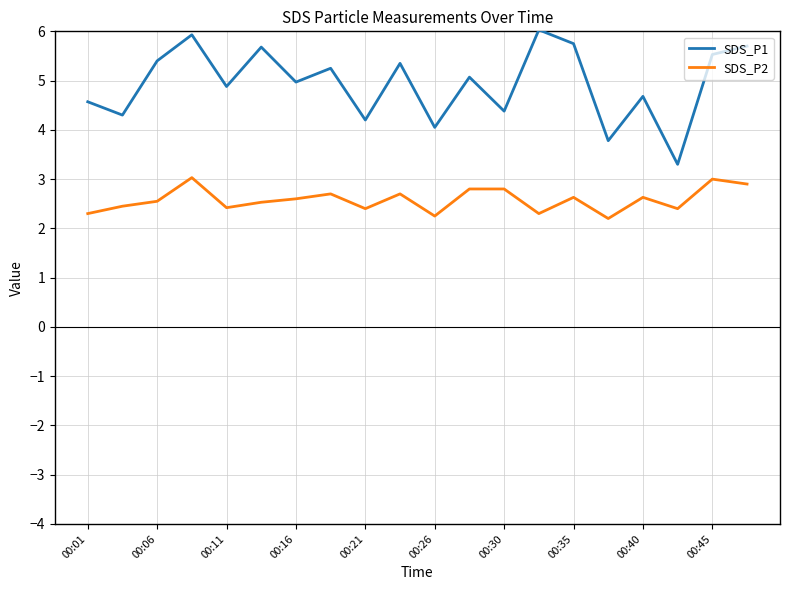

Does the chart display data point markers on the line(s)?

No